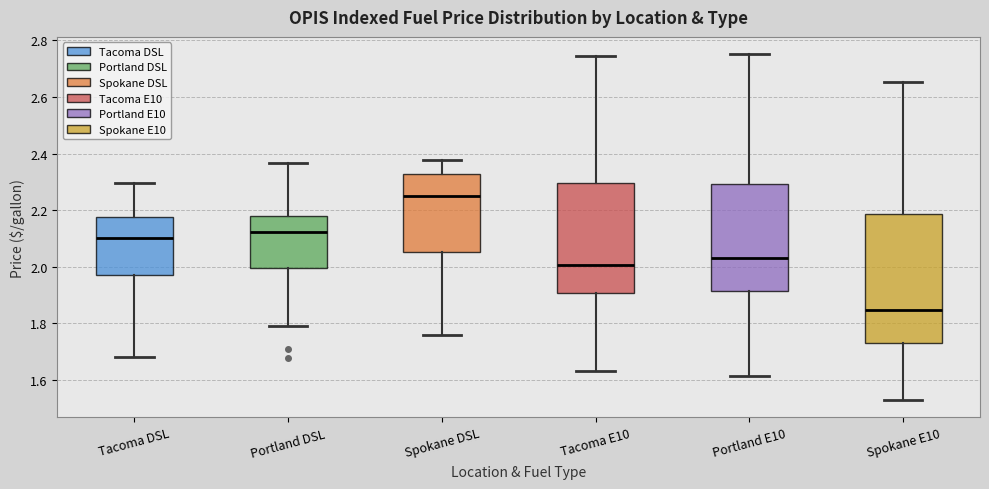

Reading left to right, transcribe this box plot: for each box, give where its median line is, the range the box spans, and where its two whiskers end, as read against the y-axis. The values are not printed on the chart, so give them approximately, as read against the axis.

Tacoma DSL: median 2.10, box 1.98 to 2.18, whiskers 1.68 to 2.30
Portland DSL: median 2.12, box 2.00 to 2.18, whiskers 1.78 to 2.36
Spokane DSL: median 2.26, box 2.06 to 2.32, whiskers 1.76 to 2.38
Tacoma E10: median 2.00, box 1.90 to 2.30, whiskers 1.64 to 2.74
Portland E10: median 2.04, box 1.92 to 2.30, whiskers 1.62 to 2.76
Spokane E10: median 1.84, box 1.74 to 2.18, whiskers 1.52 to 2.66